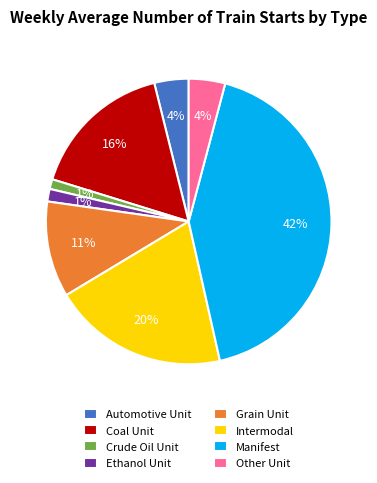

Combined, do Automotive Unit and Grain Unit account for over 50%?

No